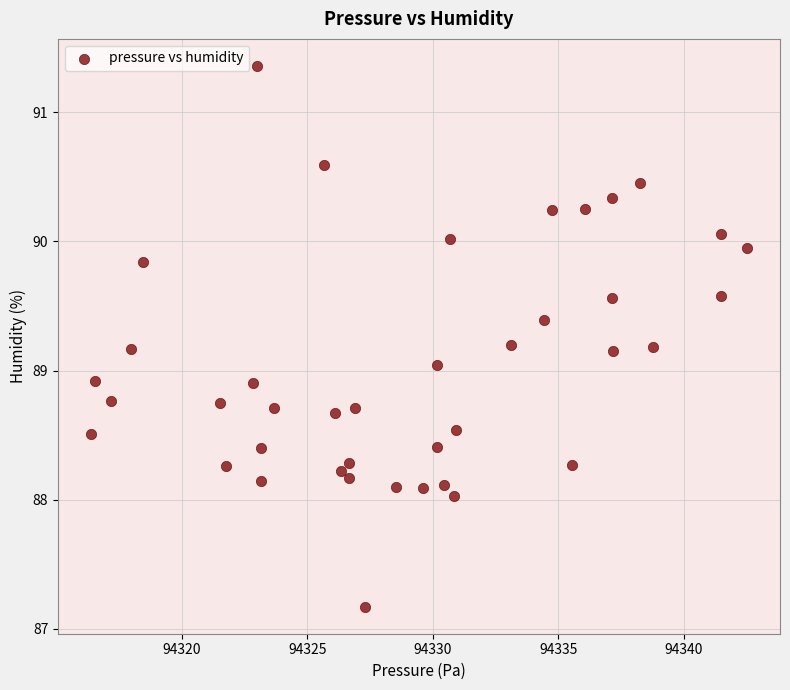

What is the range of X values (max minus min)?

26.1